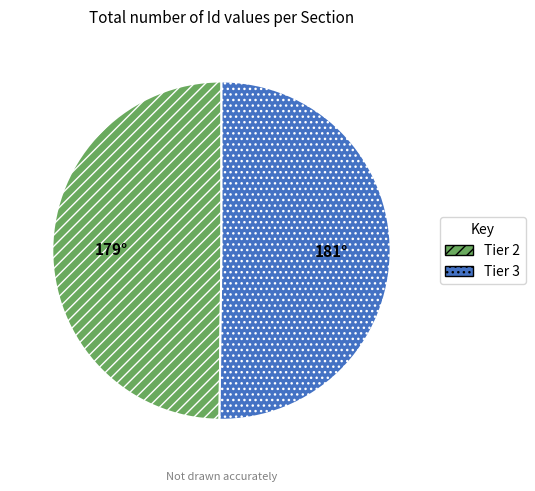

Is the sum of Tier 3 and Tier 2 greater than half?

Yes